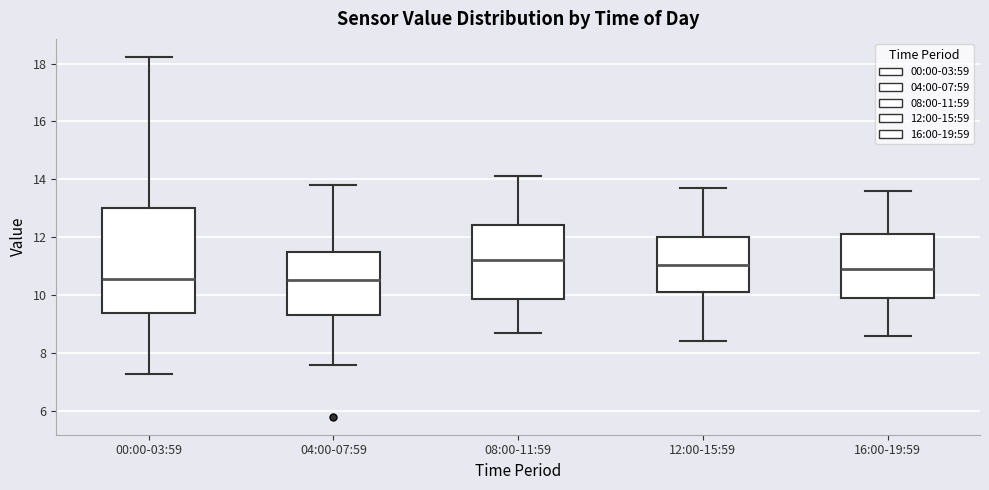

Where does the median line of the box for 08:00-11:59 sit on the y-axis? The values are not printed on the chart, so give them approximately, as read against the axis.

11.2